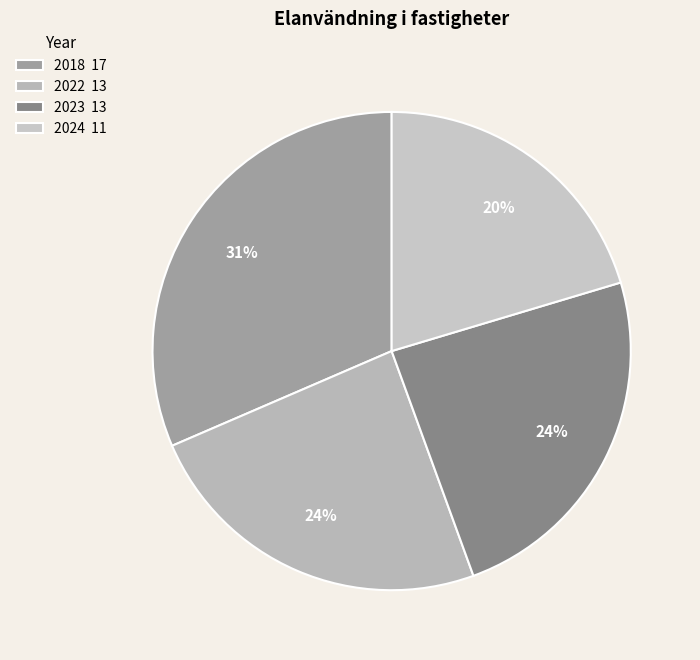

Approximately how many times larger is the value at 2022 compared to 2023?

1.0